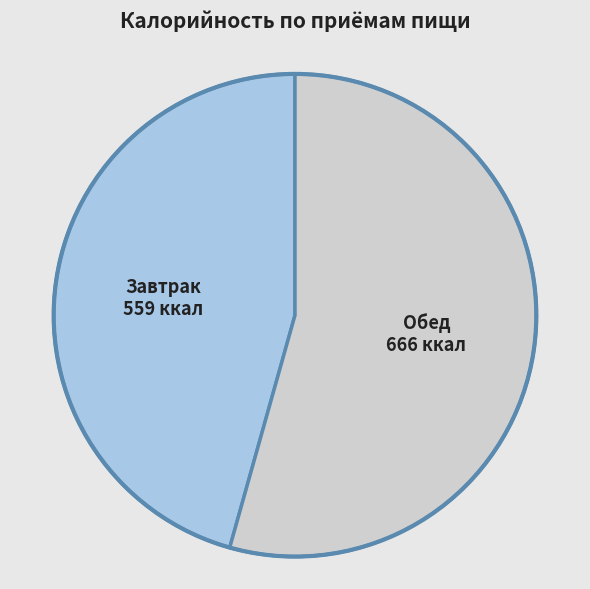

Rank the categories by value from lowest to highest.

Завтрак, Обед